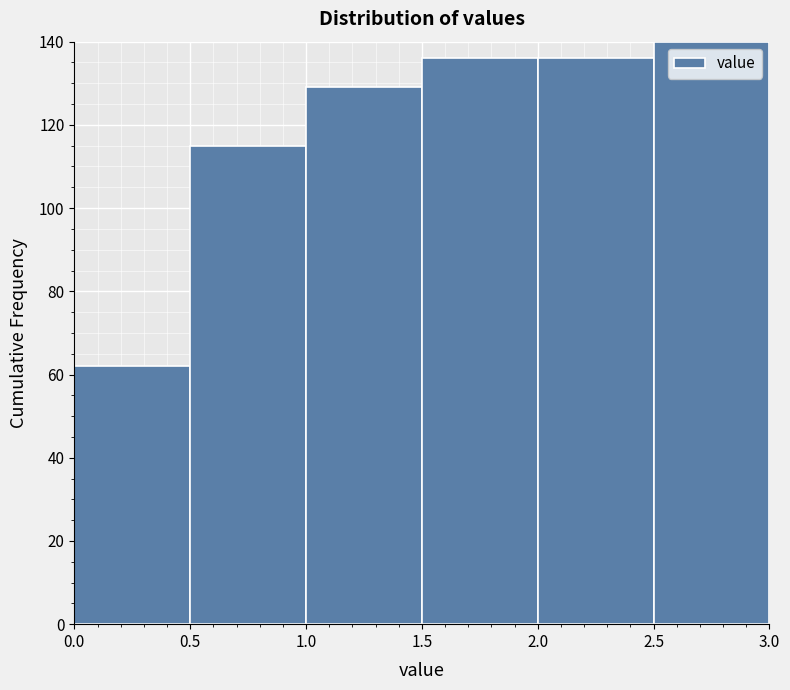

Which range on the x-axis has the tallest bar?

2.5 to 3.0